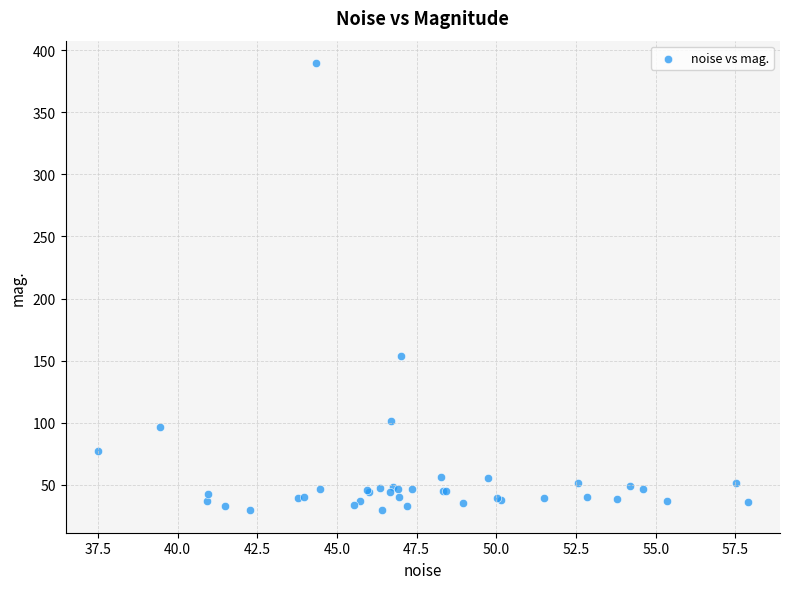

What Y value in the scatter plot is closest to 209?

153.5